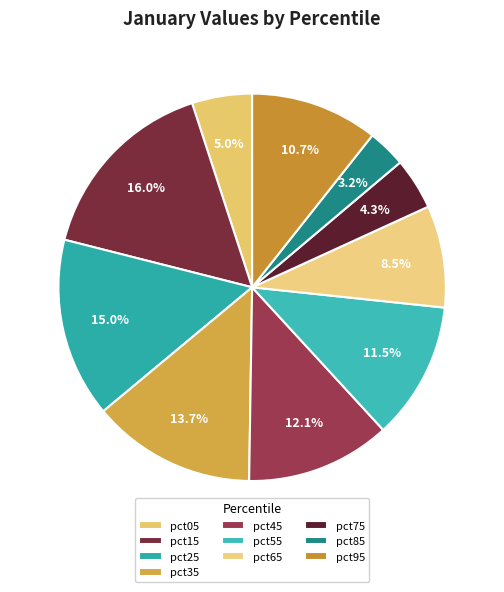

How much of the chart is everything except pct55?

88.5%